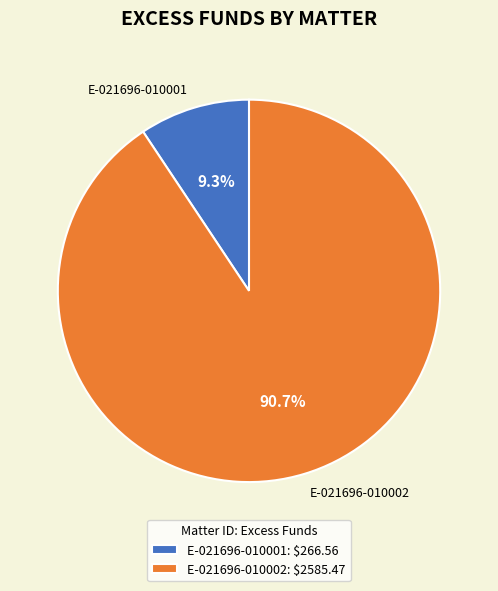

True or false: E-021696-010001 accounts for 1% of the total.

False